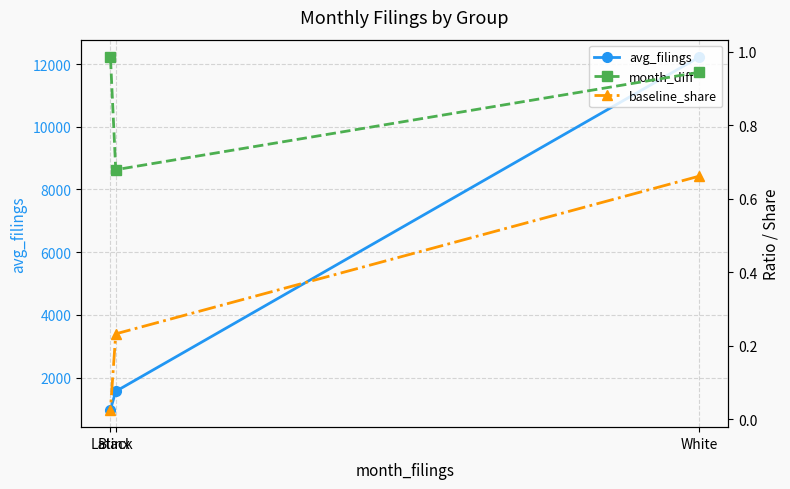

What is the label of the 1st point from the right?

Latinx